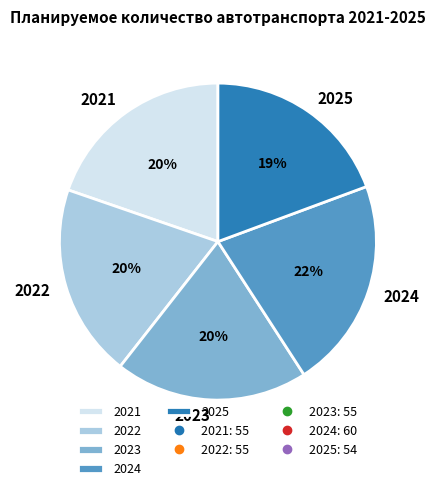

To the nearest percent, what is the combined percentage of 2025 and 2022?

39%